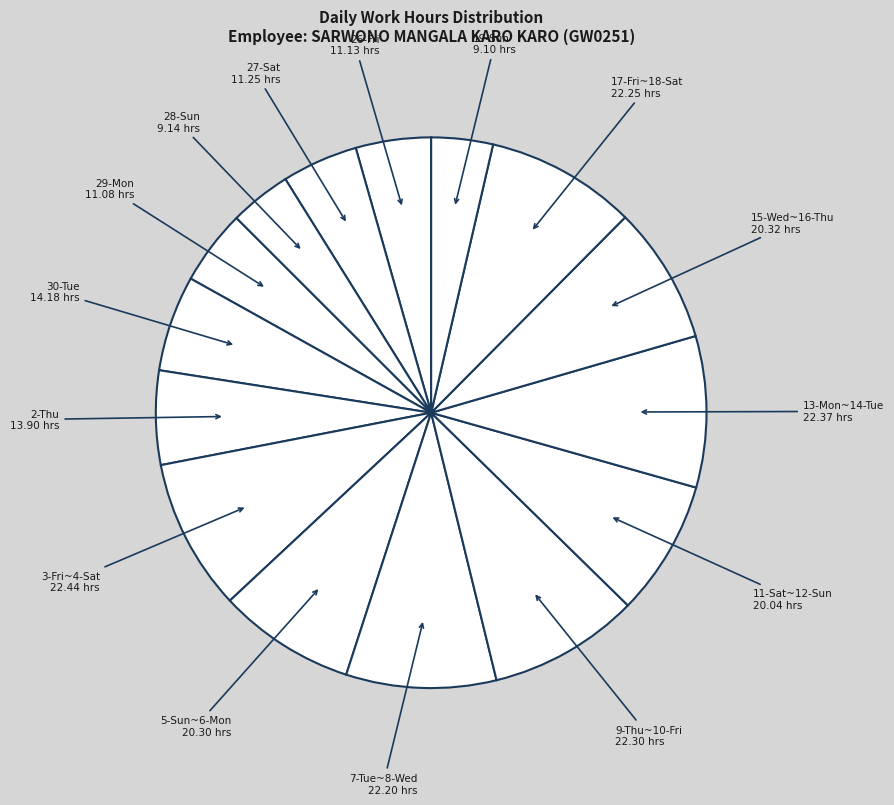

Is 19-Sun the majority of the pie?

No